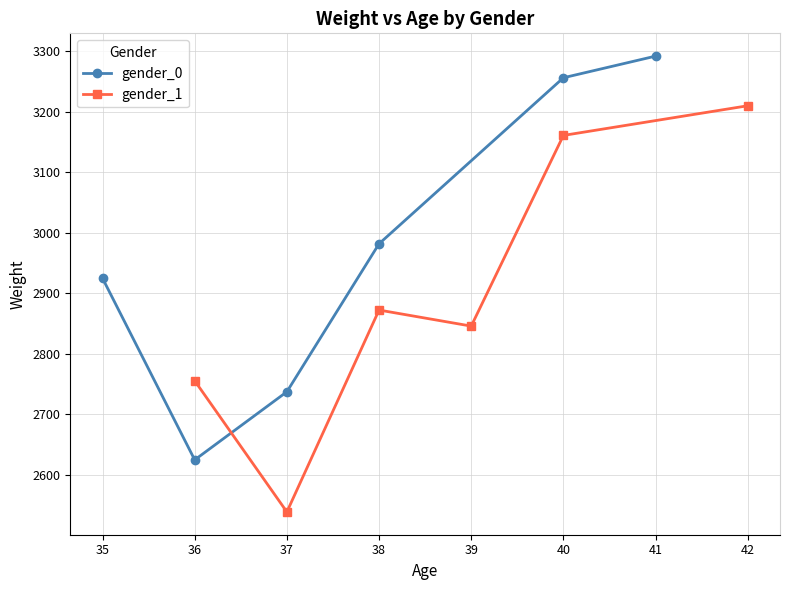

True or false: gender_0 has more than 0 points higher than both neighbors.

False